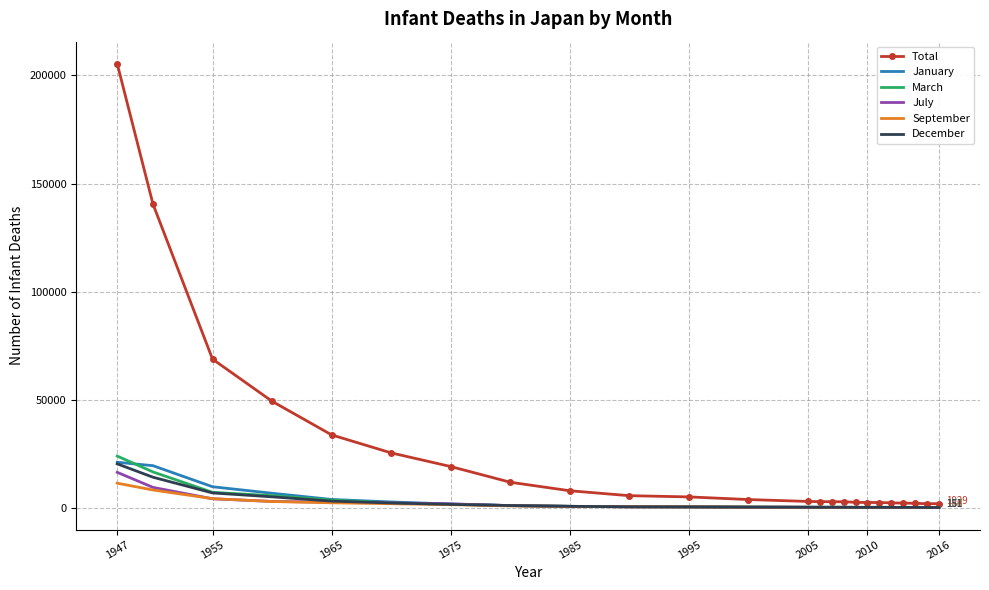

Which series has the largest range (max minus min)?

Total